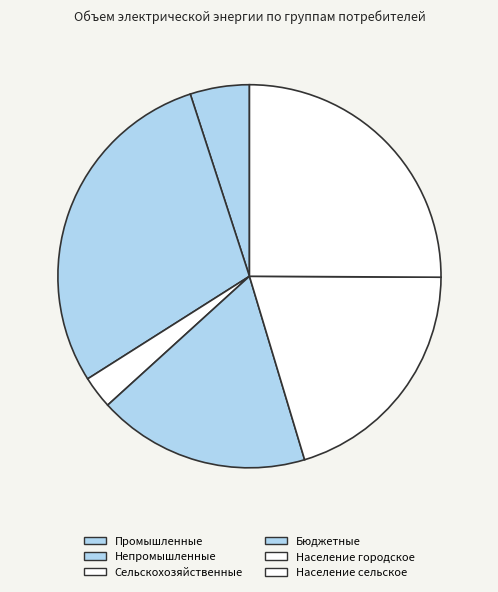

What is the total percentage of Население городское and Непромышленные?

49.3%